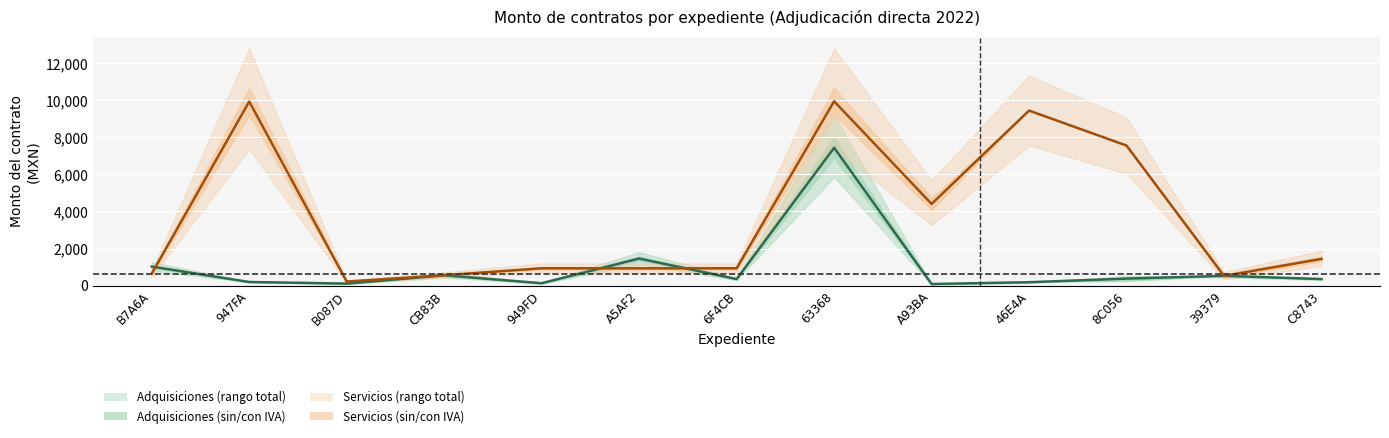

What is the sum of the Servicios (promedio) values at A93BA and 6F4CB?

5337.4